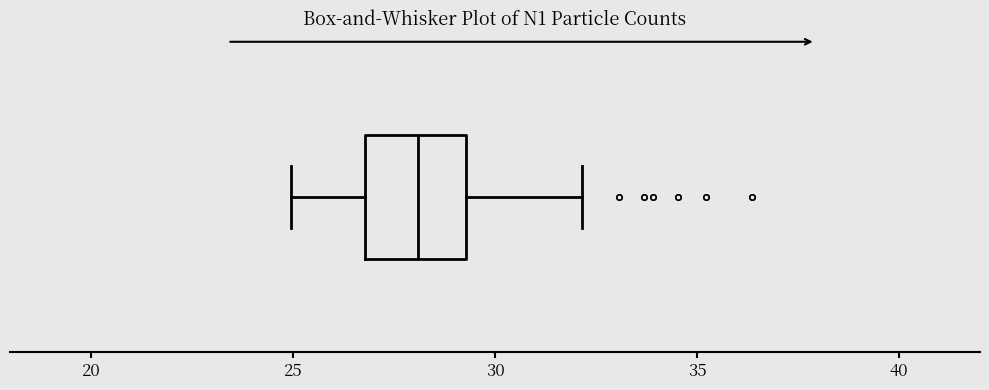

Read this box plot against the x-axis: the position of the median line, the range covered by the box, and the ends of both whiskers. The values are not printed on the chart, so give them approximately, as read against the axis.

median 28.0, box 27.0 to 29.5, whiskers 25.0 to 32.0